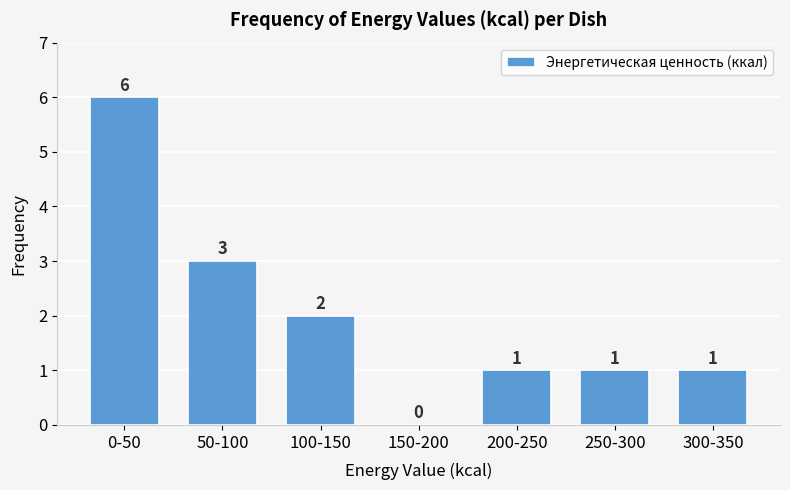

Reading left to right, what are all the values shown in this chart?

0-50=6	50-100=3	100-150=2	150-200=0	200-250=1	250-300=1	300-350=1